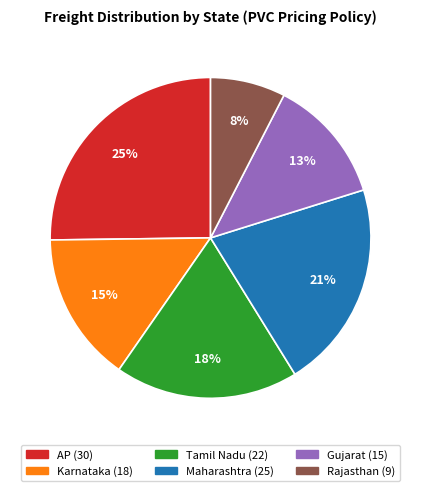

Is there any slice that represents more than half of the pie?

No